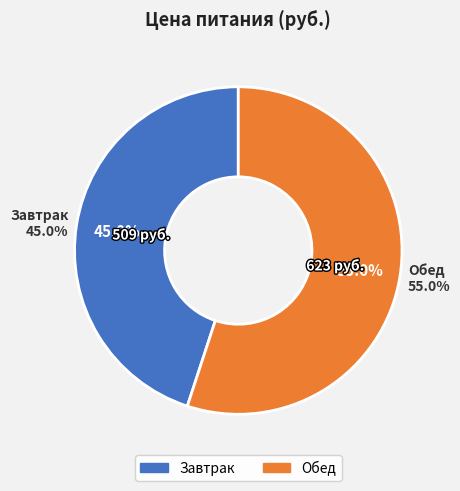

How many slices are in this pie chart?

2